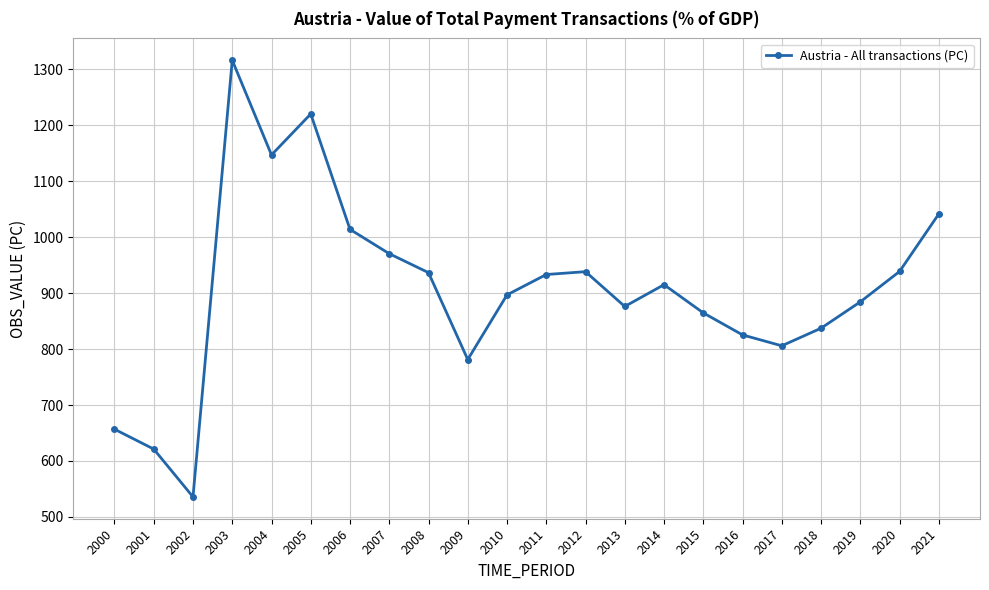

What is the change in value from 2002 to 2013?

+340.3